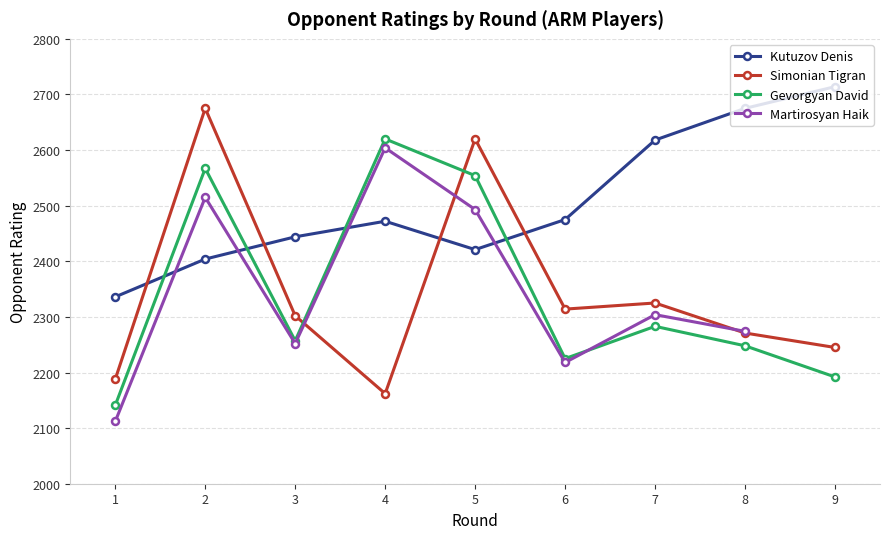

What is the spread (max minus min) of values at 2?

271.0